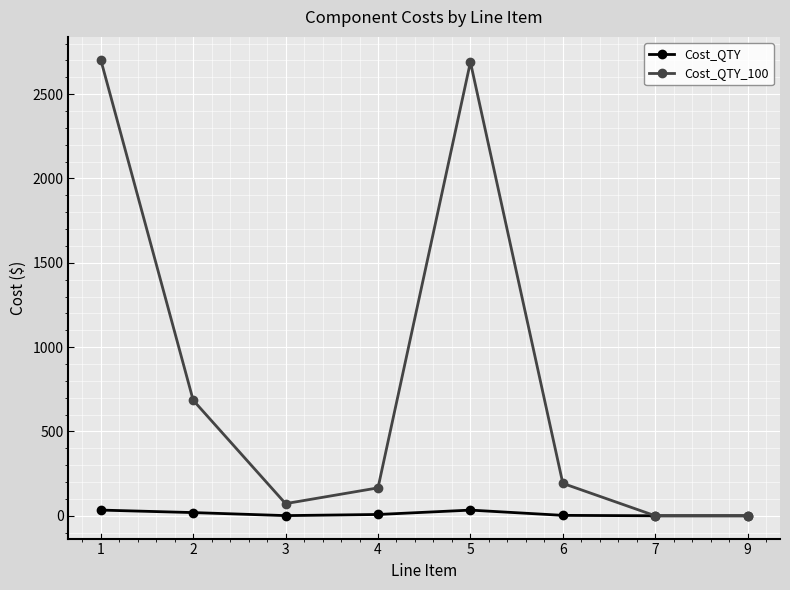

Which series has the largest total across all categories?

Cost_QTY_100